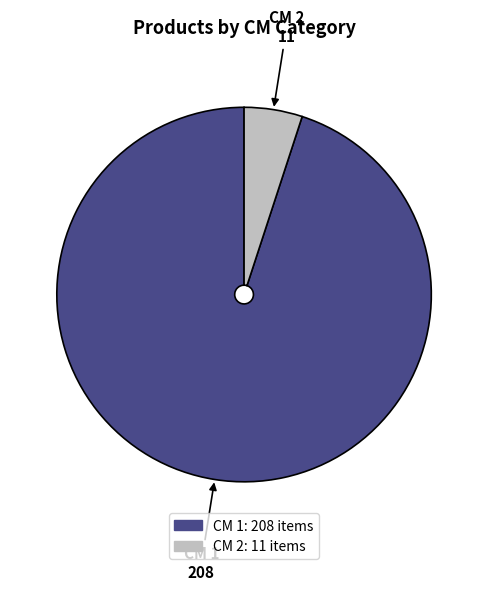

Is there a majority slice in this chart?

Yes